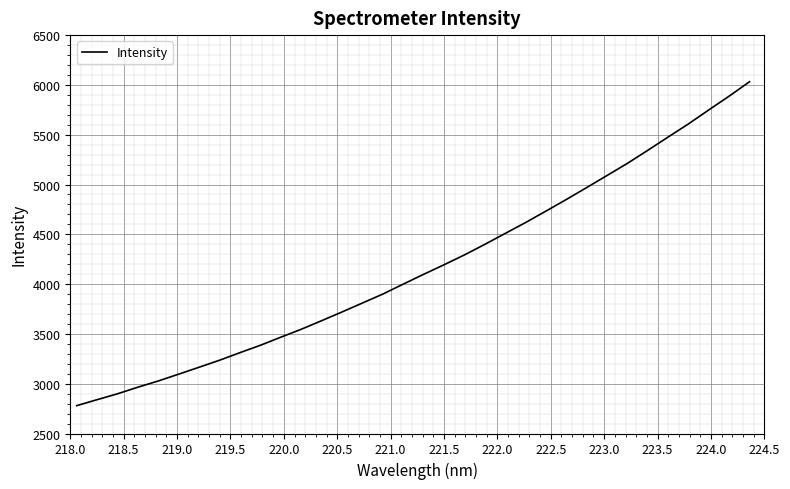

What is the minimum value shown in the chart?

2779.5